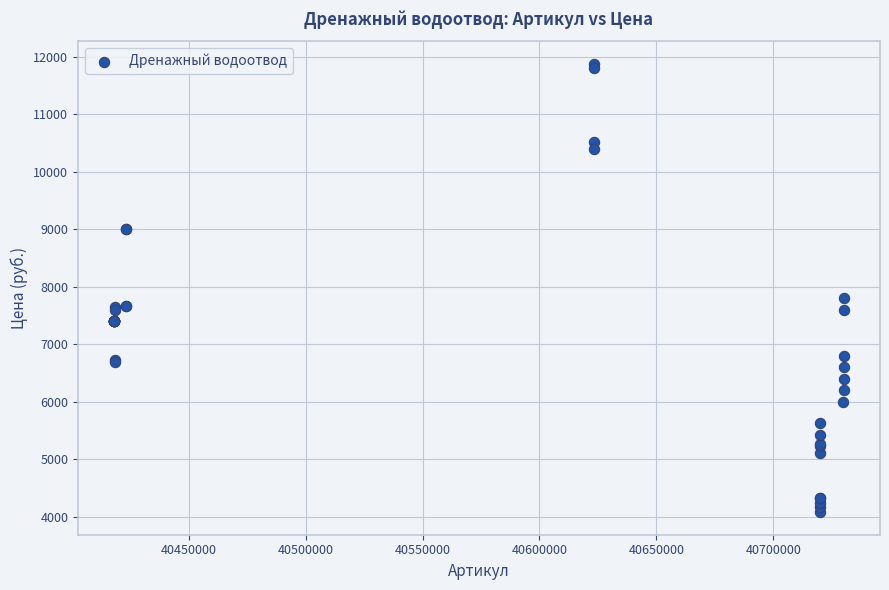

What Y value in the scatter plot is closest to 7980?

7800